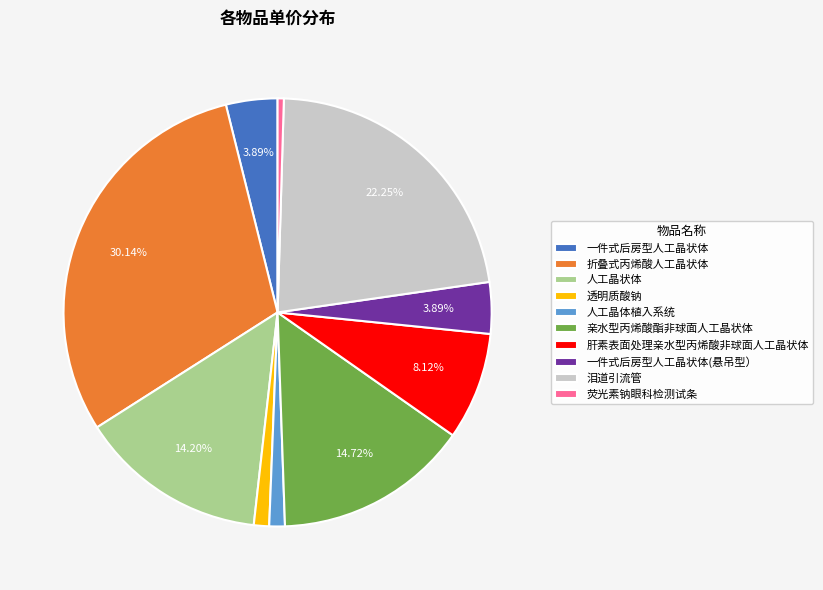

Does 亲水型丙烯酸酯非球面人工晶状体 represent more than half of the total?

No